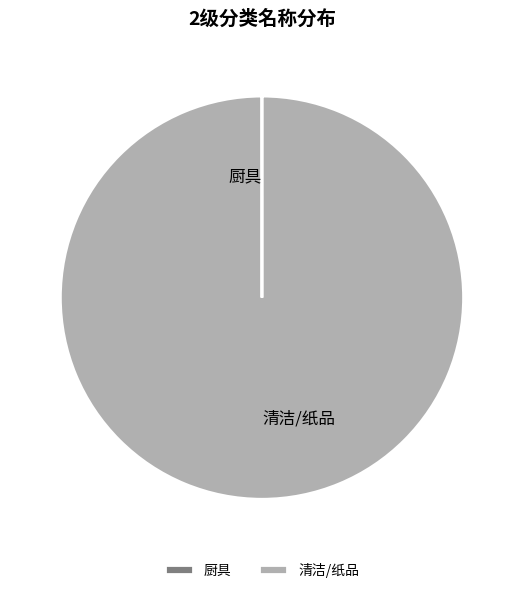

Which category has the biggest portion of the pie?

清洁/纸品